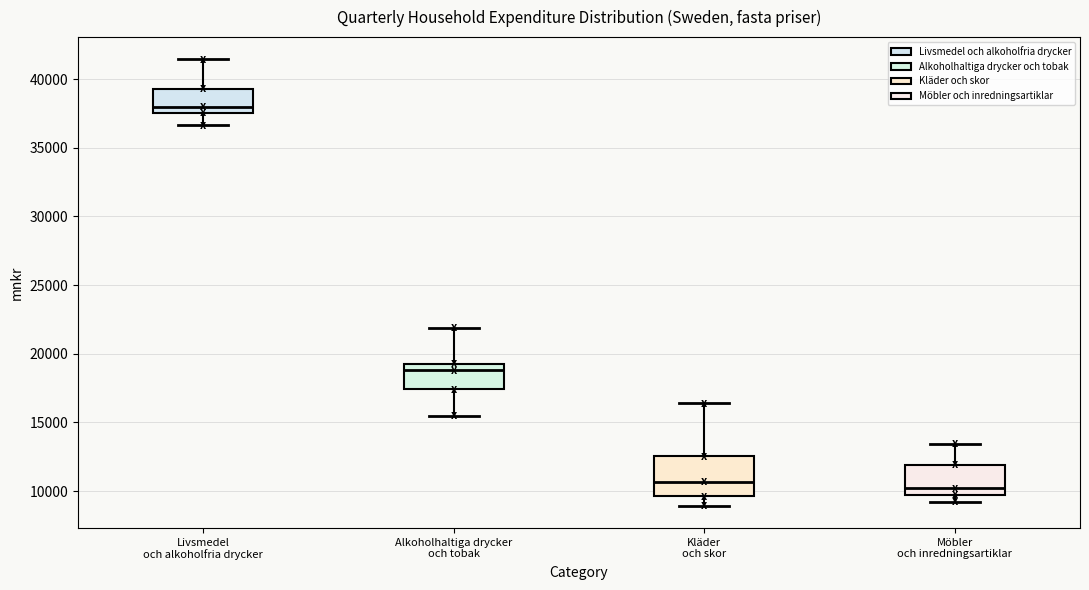

Which box is the tallest, from its lower edge to its upper edge?

Kläder och skor